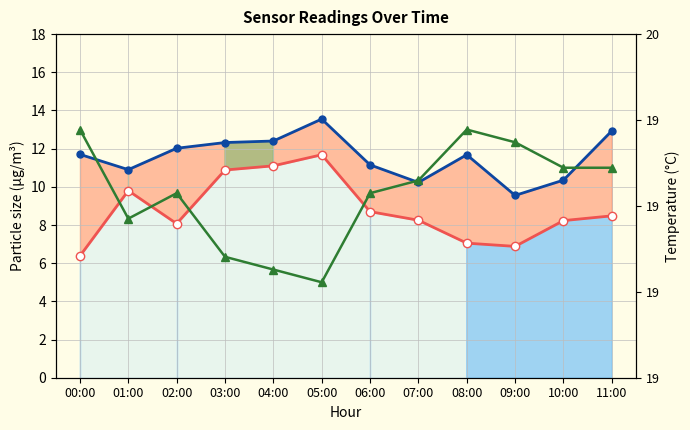

What position from the left is 04:00?

5